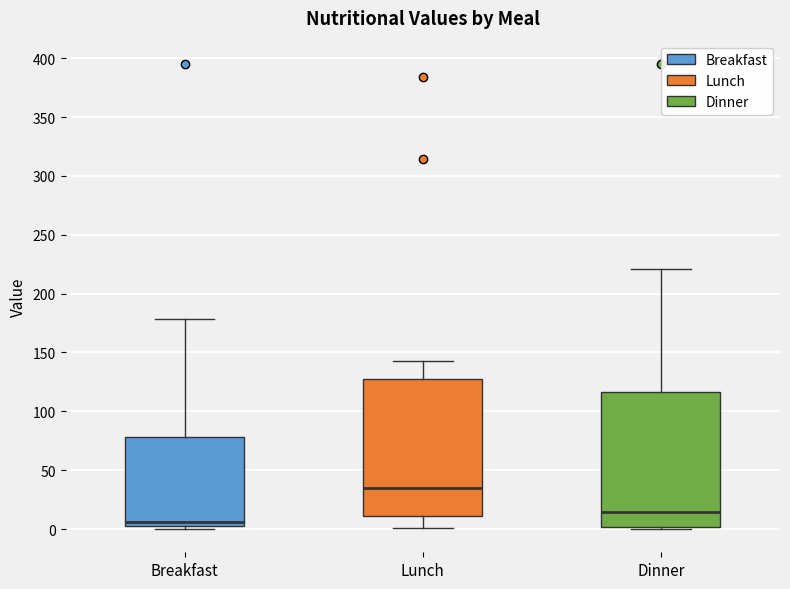

Reading left to right, transcribe this box plot: for each box, give where its median line is, the range the box spans, and where its two whiskers end, as read against the y-axis. The values are not printed on the chart, so give them approximately, as read against the axis.

Breakfast: median 5, box 0 to 80, whiskers 0 (just below the box's lower edge) to 180
Lunch: median 35, box 10 to 125, whiskers 0 to 145
Dinner: median 15, box 0 to 115, whiskers 0 to 220